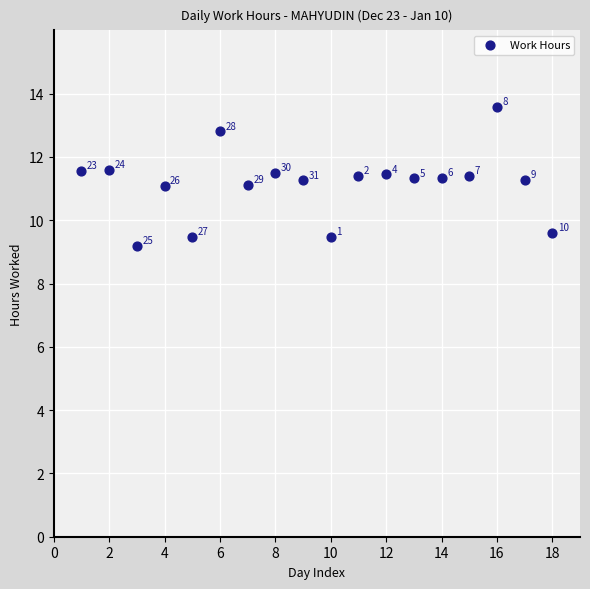

What is the range of X values (max minus min)?

17.0